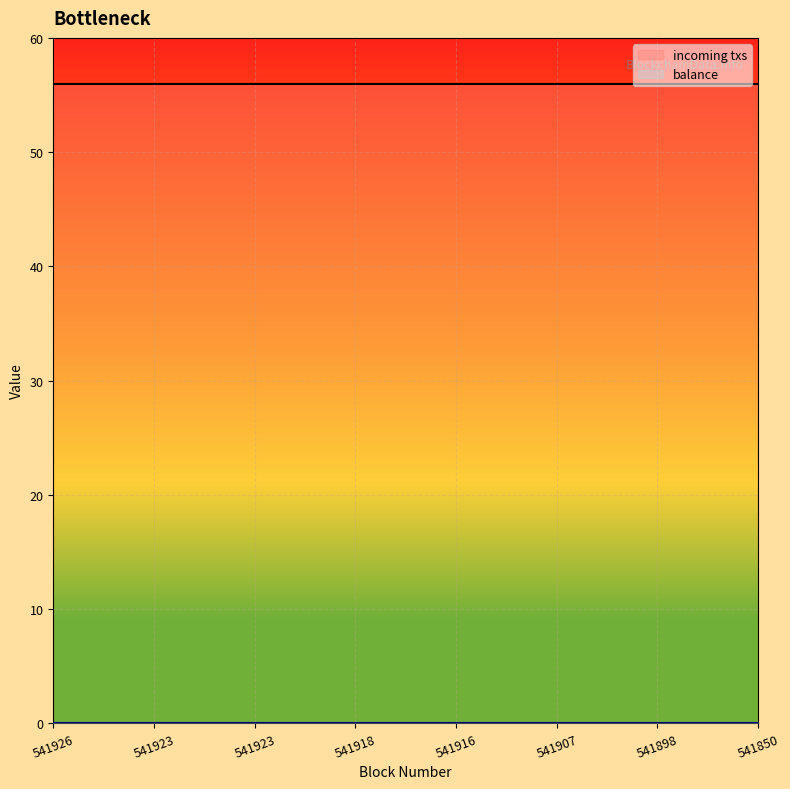

True or false: balance has more than 2 points higher than both neighbors.

False